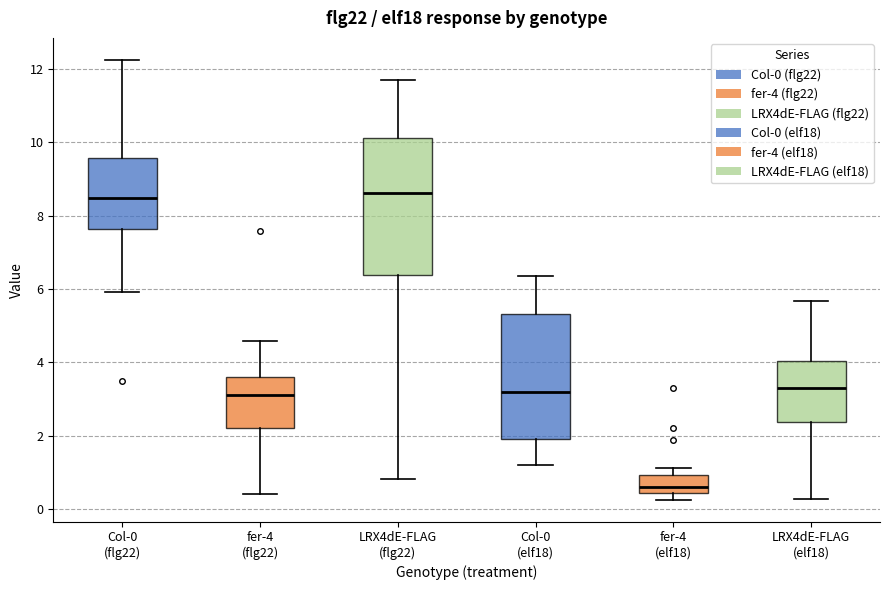

Which box's median line is the lowest?

fer-4 (elf18)